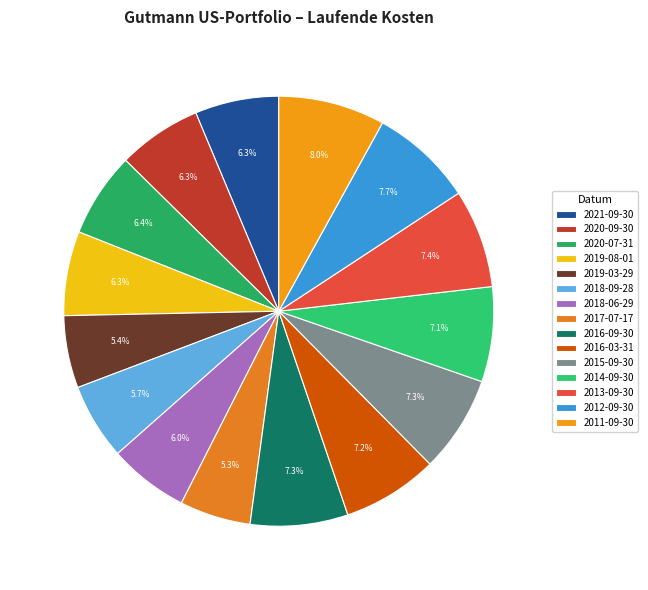

Is it true that 2015-09-30 is 17% of the pie?

False